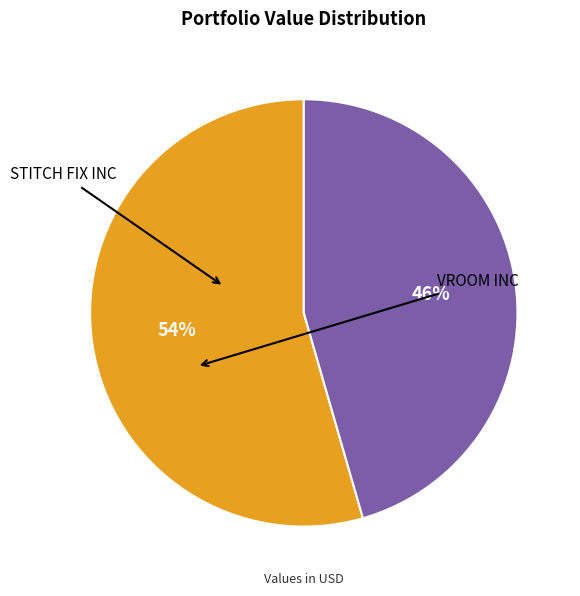

To the nearest percent, what is the average slice percentage?

50%